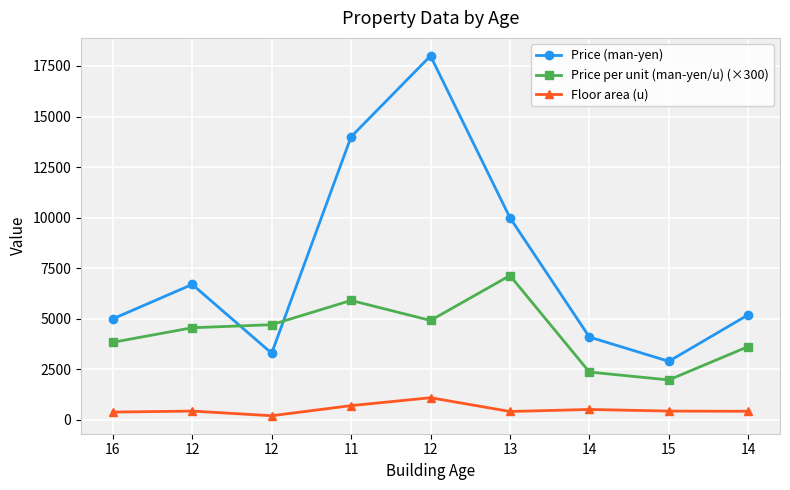

True or false: Price (man-yen) and Floor area (u) intersect in this chart.

False